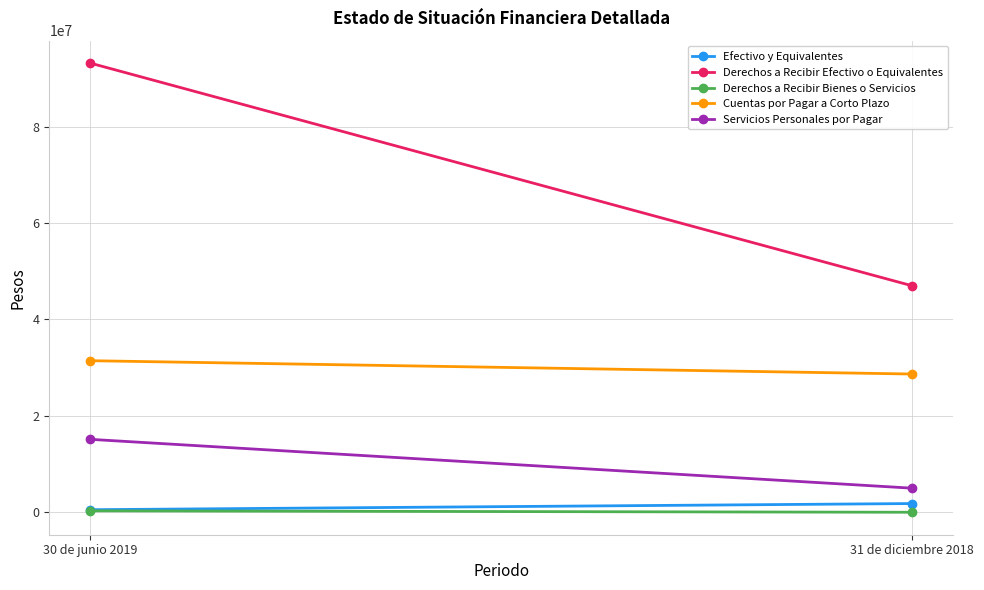

Which has a higher value, 31 de diciembre 2018 or 30 de junio 2019?

31 de diciembre 2018